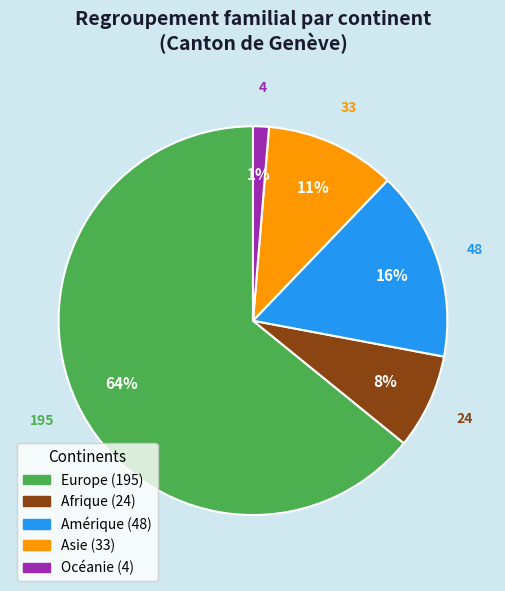

Which category has the biggest portion of the pie?

Europe